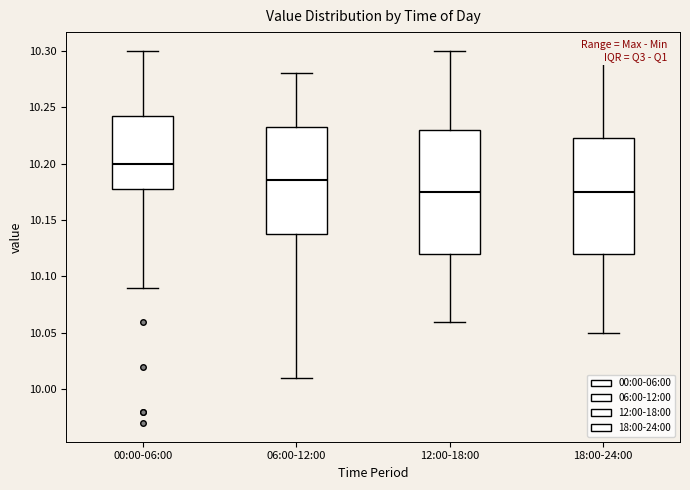

Where is the lower edge of the box for 00:00-06:00 on the y-axis? The values are not printed on the chart, so give them approximately, as read against the axis.

10.180